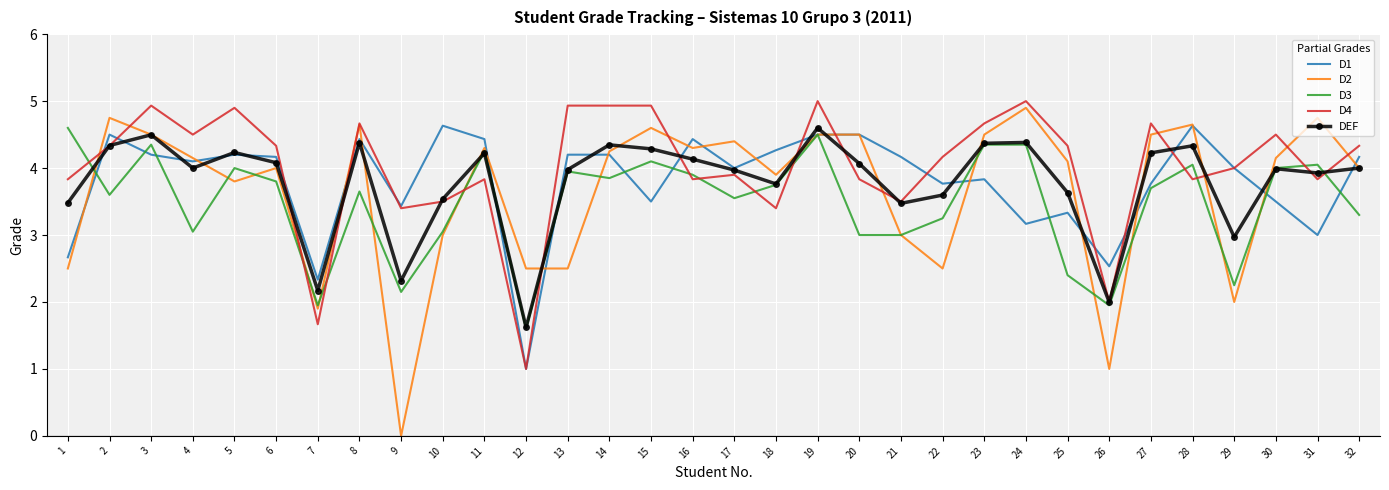

Which series has the largest range (max minus min)?

D2